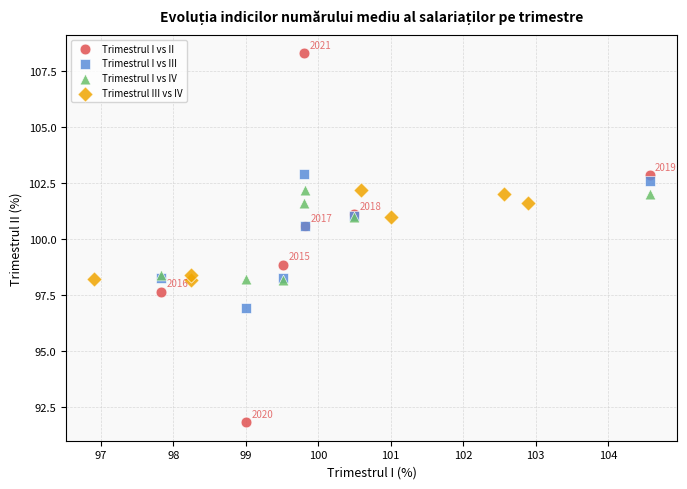

Which series reaches the maximum Y coordinate?

Trimestrul I vs II